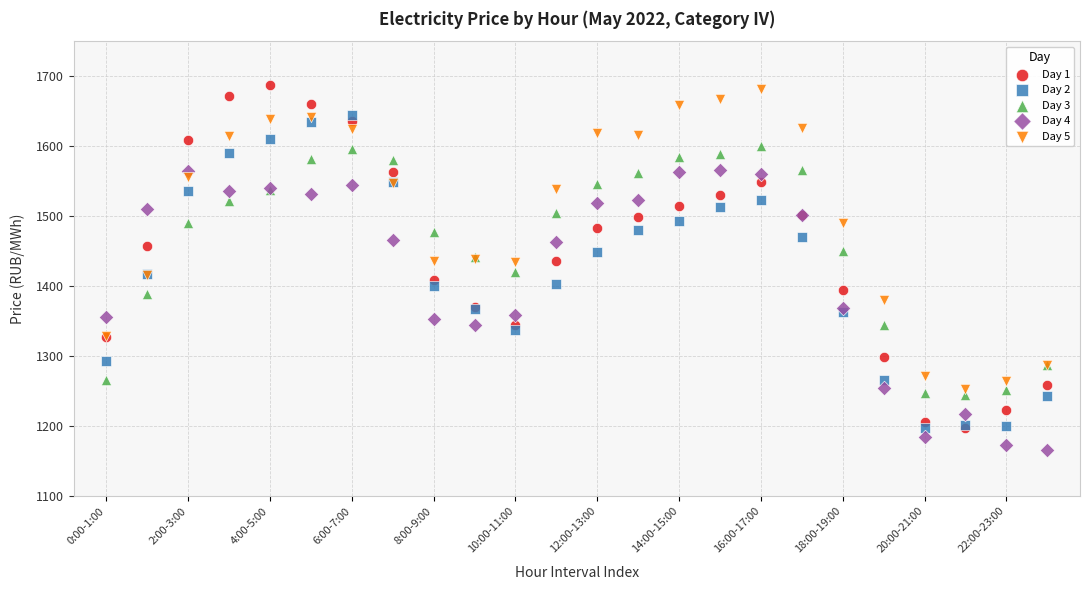

What are all the series names shown in the legend?

Day 1, Day 2, Day 3, Day 4, Day 5